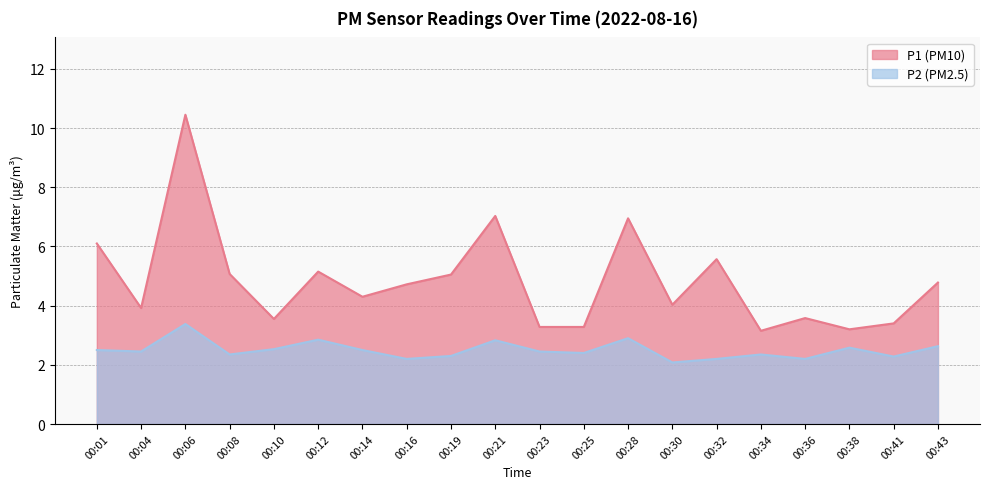

Does the chart display data point markers on the line(s)?

No